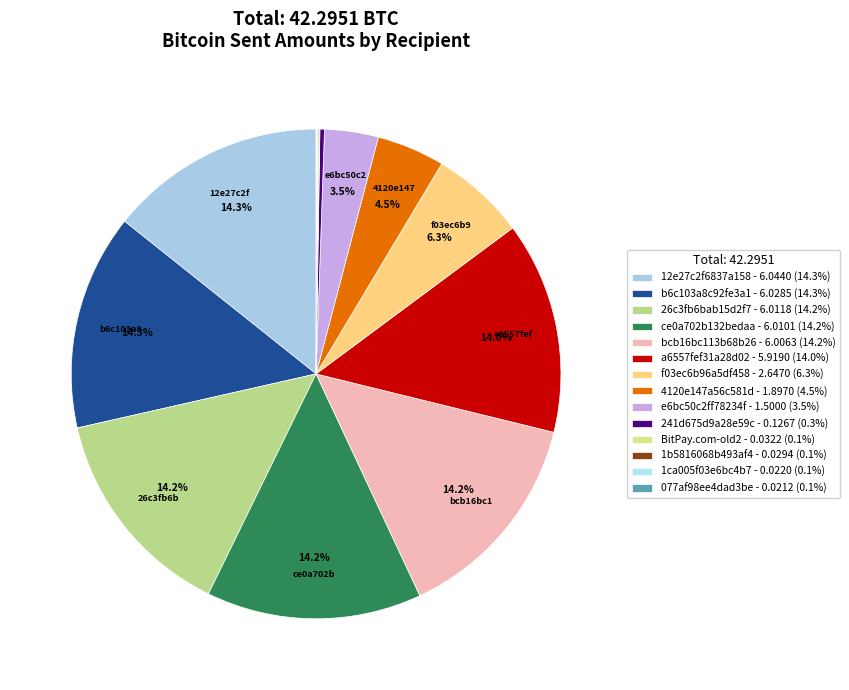

The a6557fef31a28d02 slice represents 9% of the pie. True or false?

False